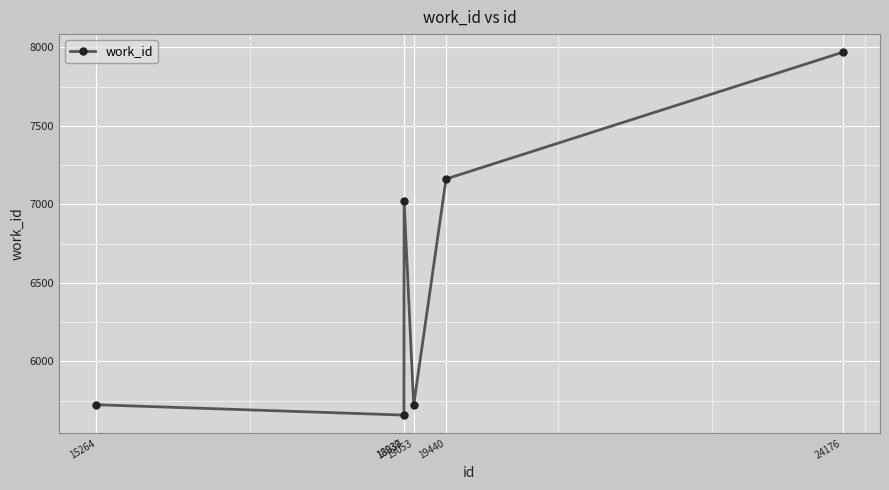

Between 24176 and 18937, which is larger?

24176